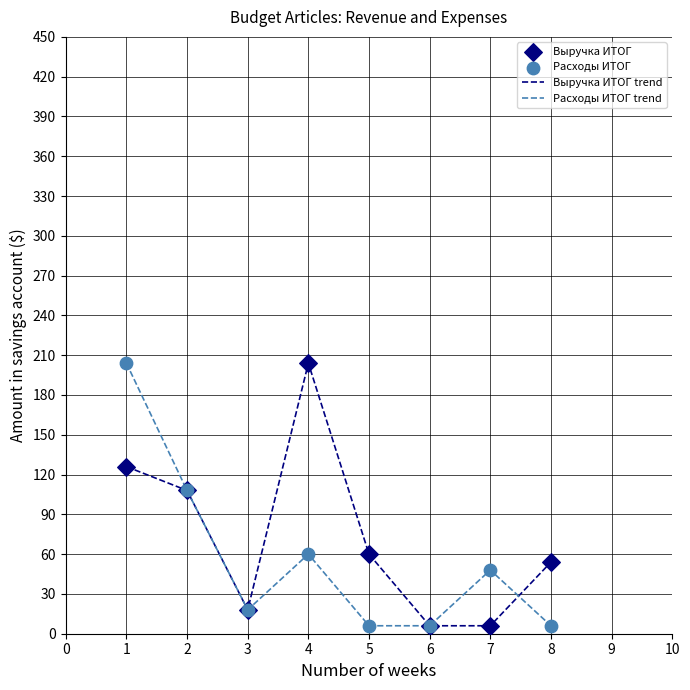

Rank the series at 4 from lowest to highest value.

Расходы ИТОГ trend, Выручка ИТОГ trend